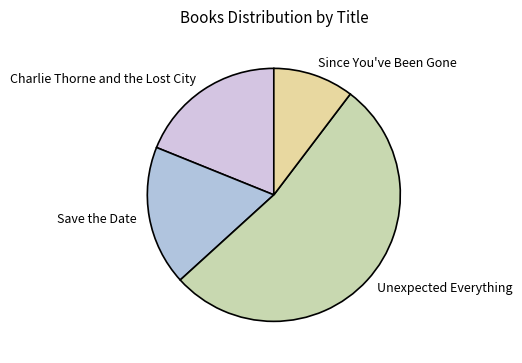

Does any single category account for the majority?

Yes